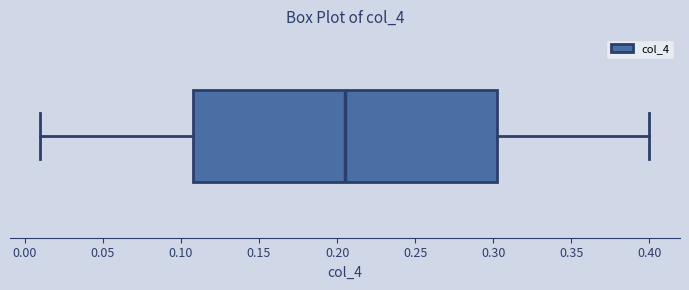

Read this box plot against the x-axis: the position of the median line, the range covered by the box, and the ends of both whiskers. The values are not printed on the chart, so give them approximately, as read against the axis.

median 0.205, box 0.110 to 0.305, whiskers 0.010 to 0.400